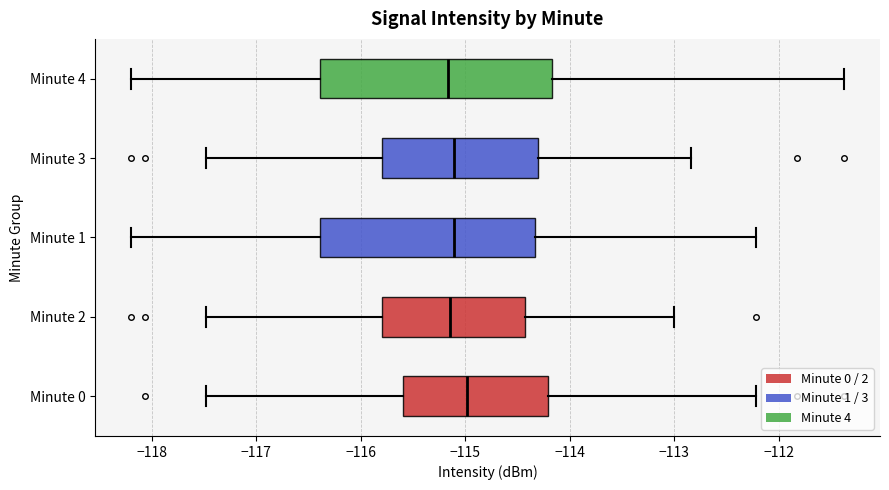

Reading bottom to top, read every box against the x-axis: the position of its median line, the range the box covers, and the ends of its whiskers. The values are not printed on the chart, so give them approximately, as read against the axis.

Minute 0: median -115.0, box -115.6 to -114.2, whiskers -117.5 to -112.2
Minute 2: median -115.1, box -115.8 to -114.4, whiskers -117.5 to -113.0
Minute 1: median -115.1, box -116.4 to -114.3, whiskers -118.2 to -112.2
Minute 3: median -115.1, box -115.8 to -114.3, whiskers -117.5 to -112.8
Minute 4: median -115.2, box -116.4 to -114.2, whiskers -118.2 to -111.4